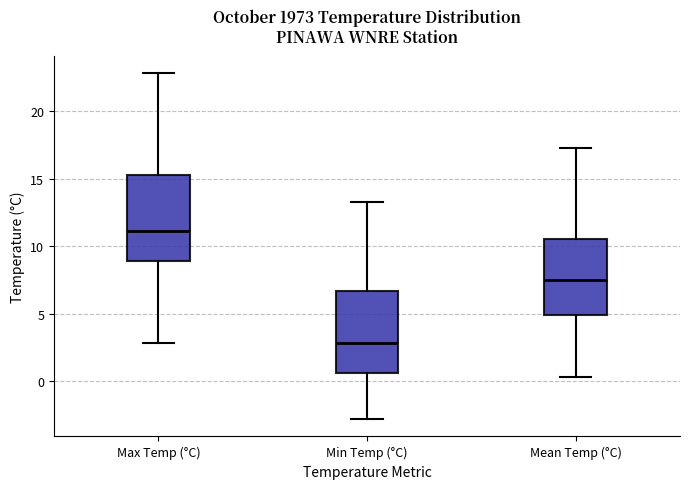

Reading left to right, read every box against the y-axis: the position of its median line, the range the box covers, and the ends of its whiskers. The values are not printed on the chart, so give them approximately, as read against the axis.

Max Temp (°C): median 11.0, box 9.0 to 15.5, whiskers 3.0 to 23.0
Min Temp (°C): median 3.0, box 0.5 to 6.5, whiskers -3.0 to 13.5
Mean Temp (°C): median 7.5, box 5.0 to 10.5, whiskers 0.5 to 17.5